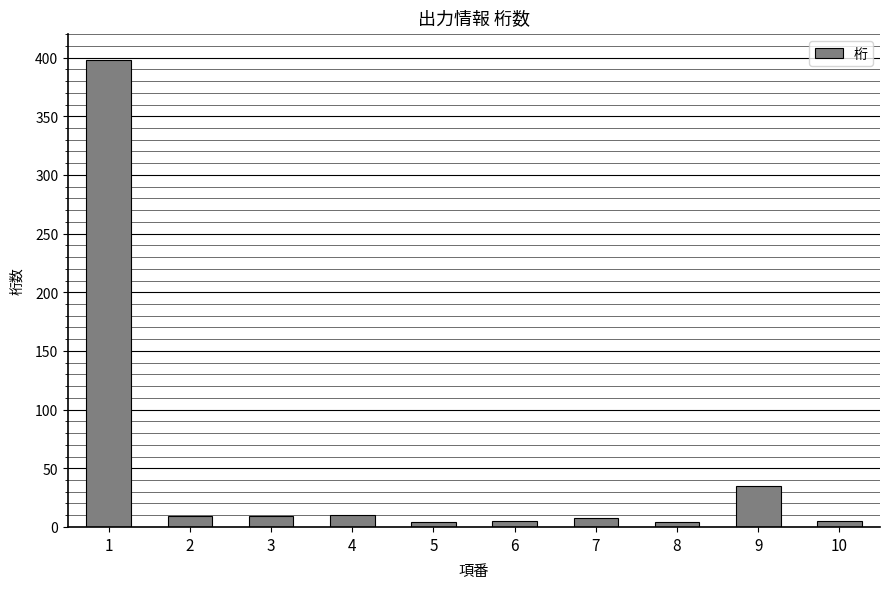

What is the change in value from 2 to 10?

-4